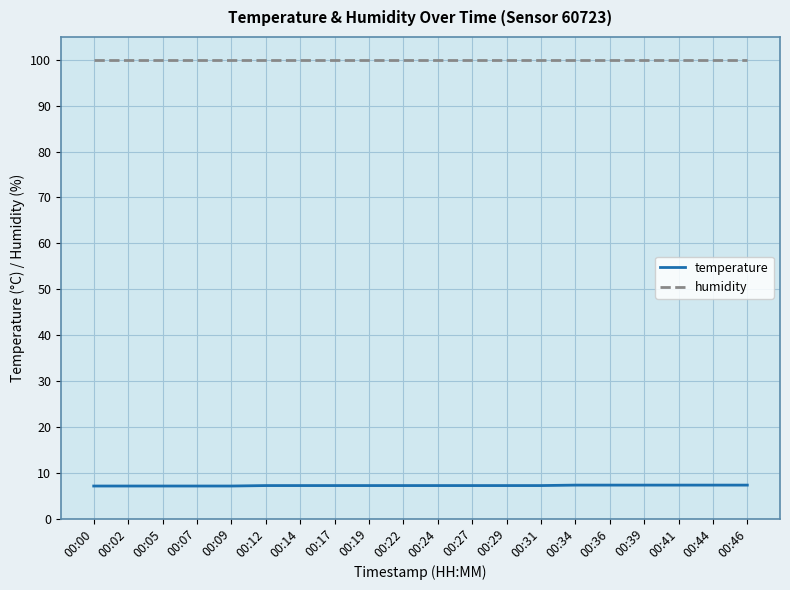

What is the highest value of the temperature series?

7.3